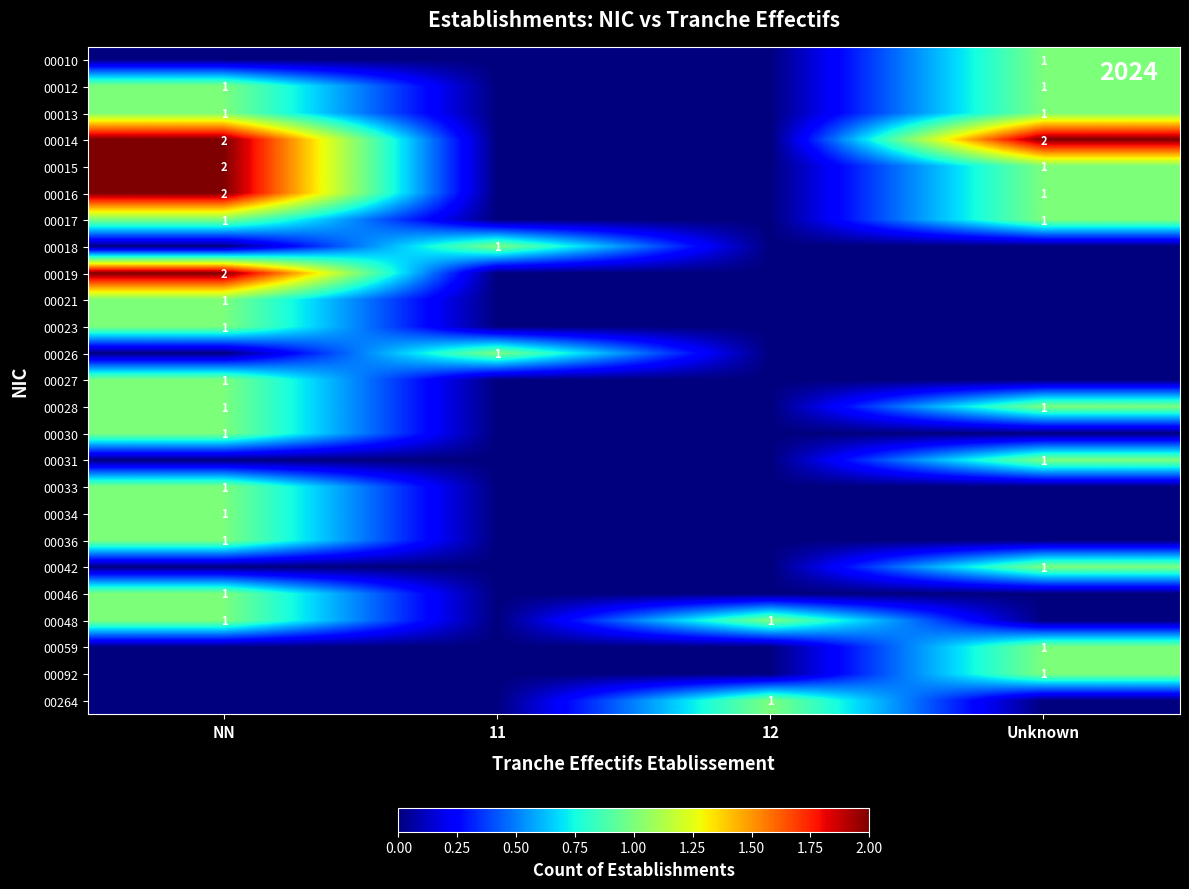

Is the value of 00019 at NN greater than the value of 00021 at NN?

Yes